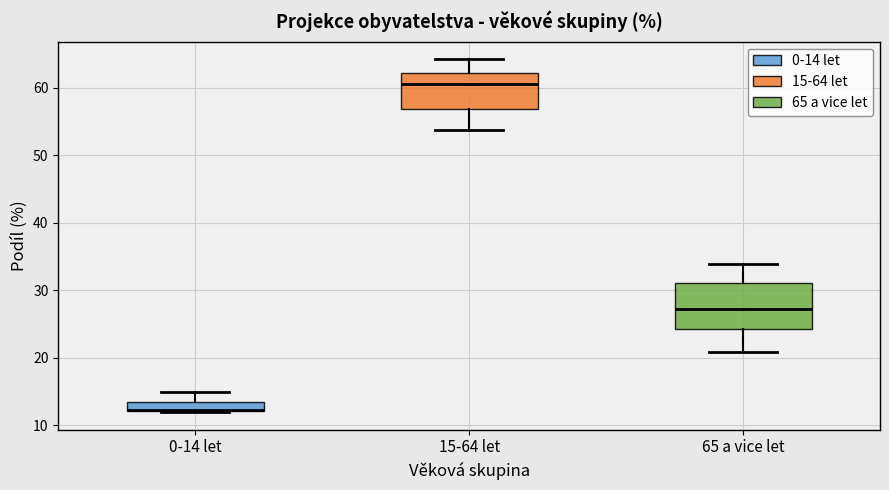

Which box is the tallest, from its lower edge to its upper edge?

65 a vice let